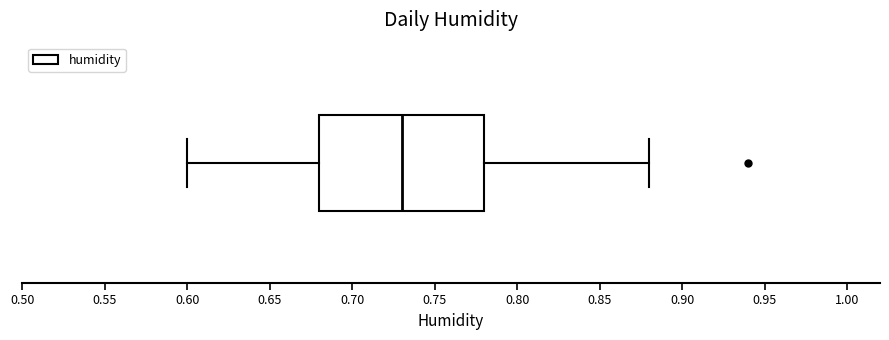

Transcribe this box plot: give where the median line is, the range the box spans, and where the two whiskers end, as read against the x-axis. The values are not printed on the chart, so give them approximately, as read against the axis.

median 0.73, box 0.68 to 0.78, whiskers 0.60 to 0.88